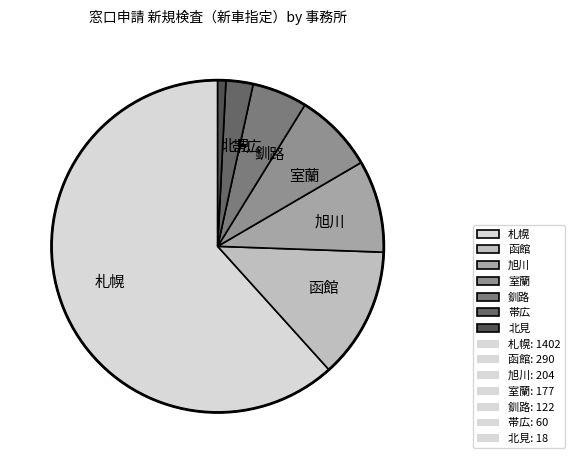

What is the largest slice in the pie chart?

札幌